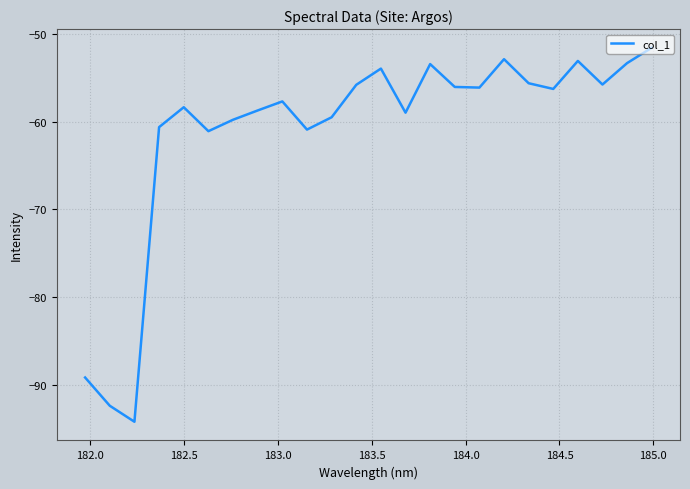

What is the greatest value displayed?

-51.6